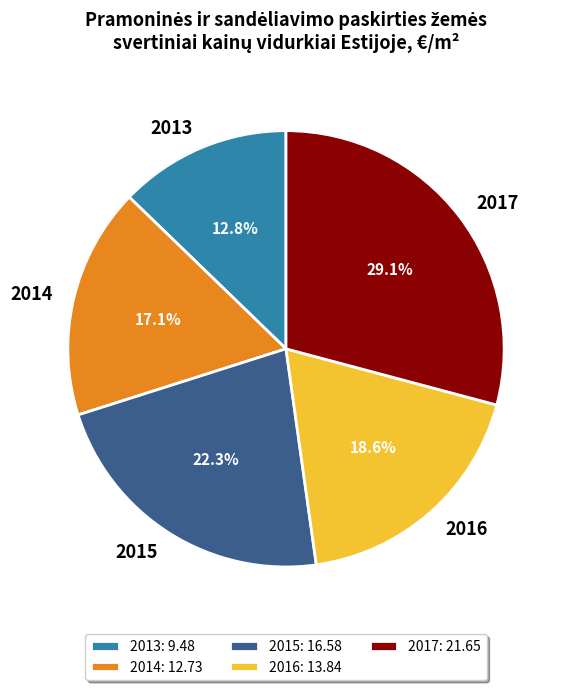

Is the sum of 2013 and 2017 greater than half?

No